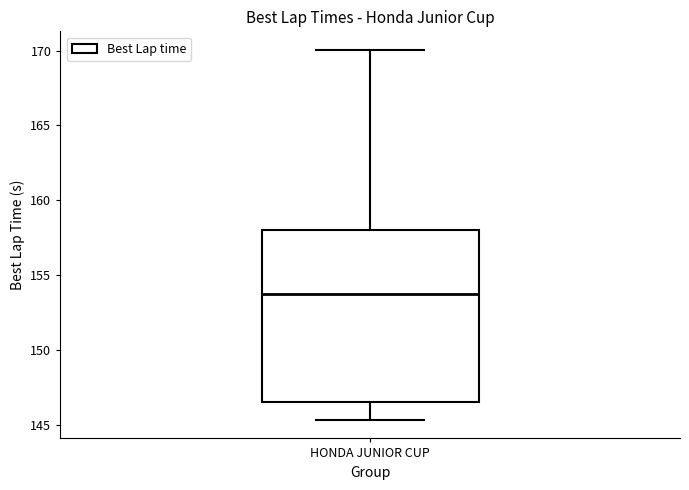

Where is the lower edge of the box for HONDA JUNIOR CUP on the y-axis? The values are not printed on the chart, so give them approximately, as read against the axis.

146.5